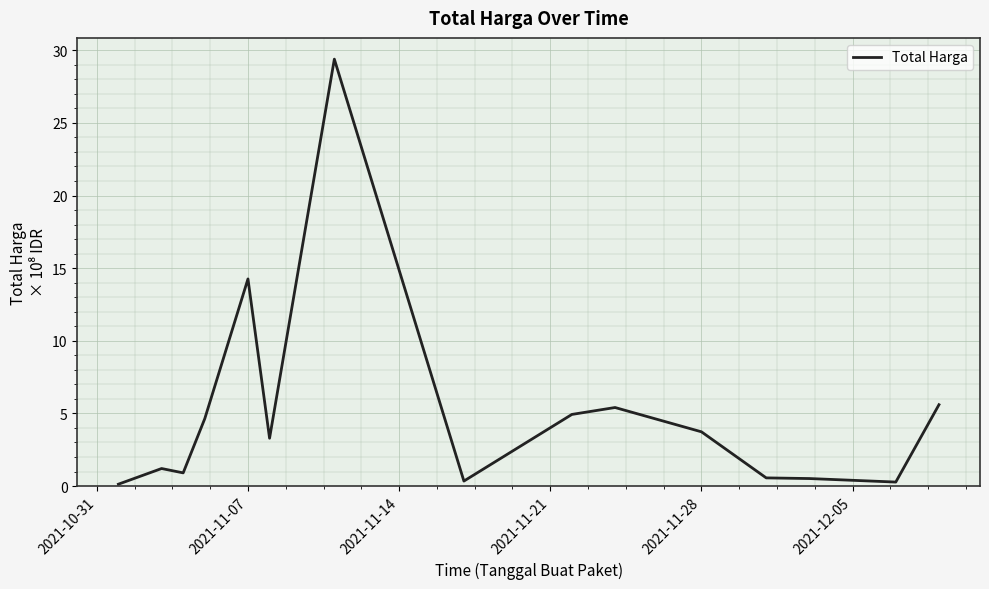

What is the average value?

5.0